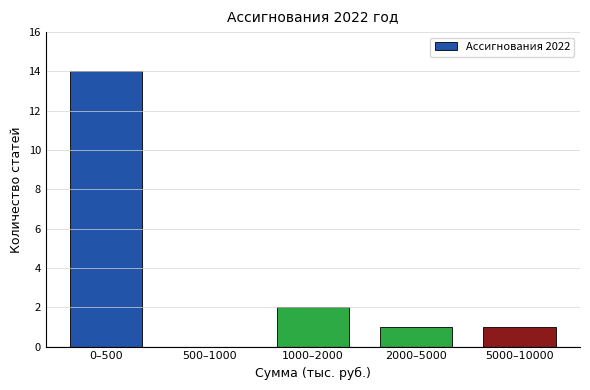

Reading right to left, extract all data points from this chart.

5000–10000=1	2000–5000=1	1000–2000=2	500–1000=0	0–500=14